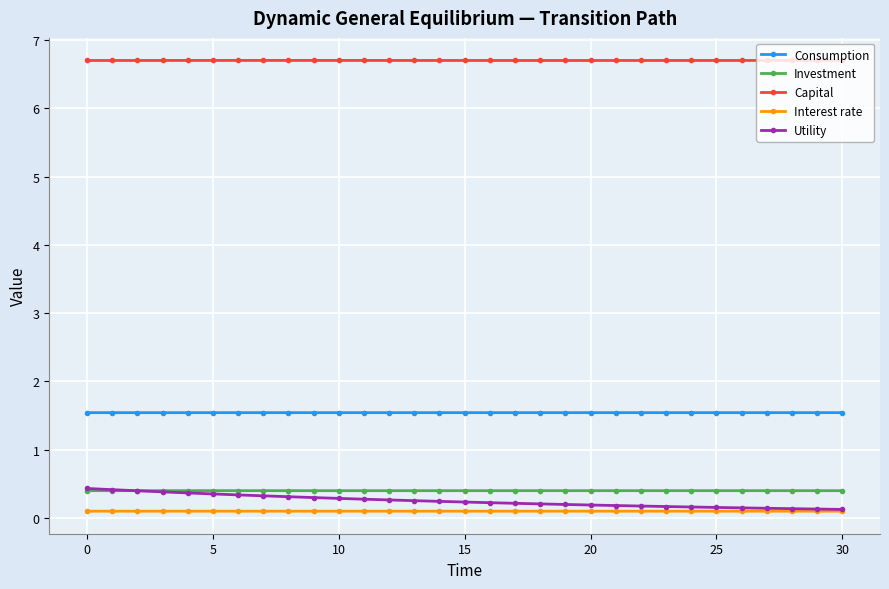

How many Utility values are between 0 and 1?

31